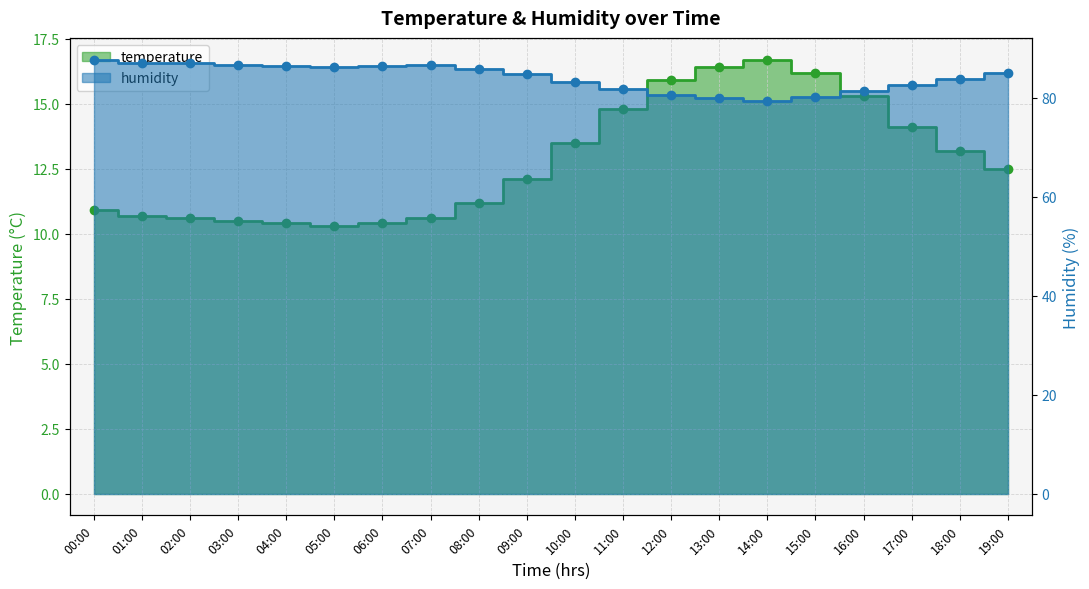

At how many categories does at least one series exceed 84?

11